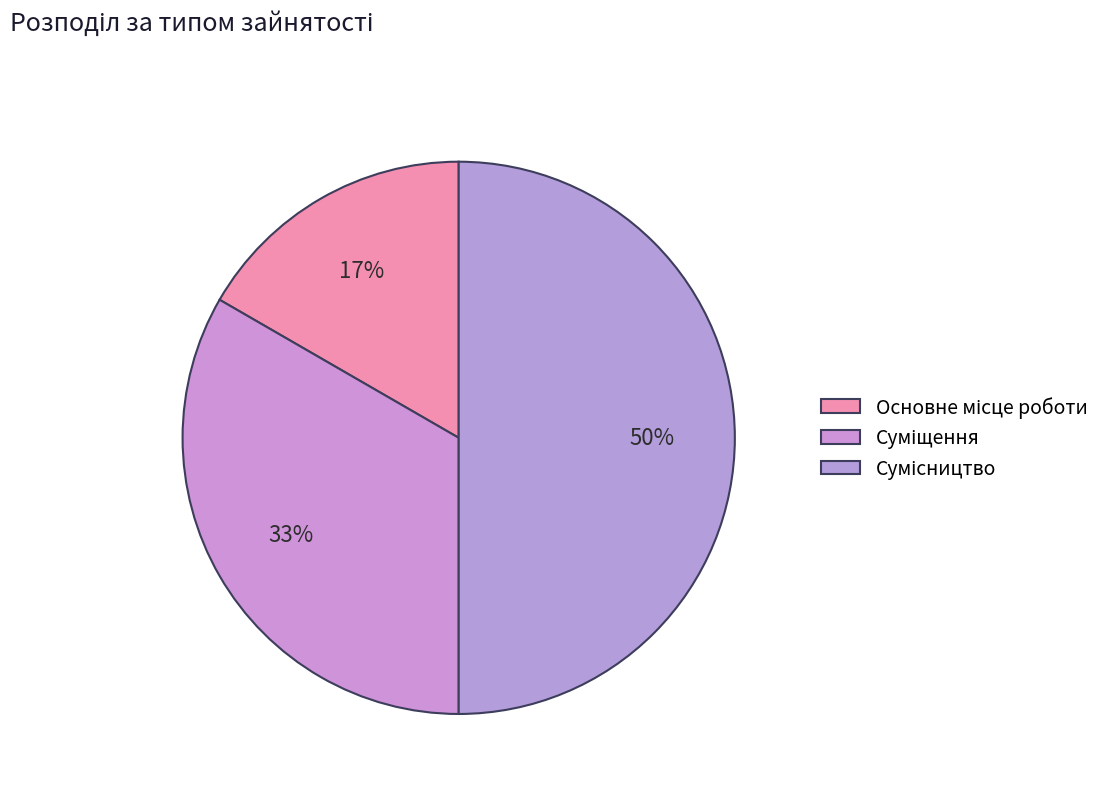

How many slices are in this pie chart?

3